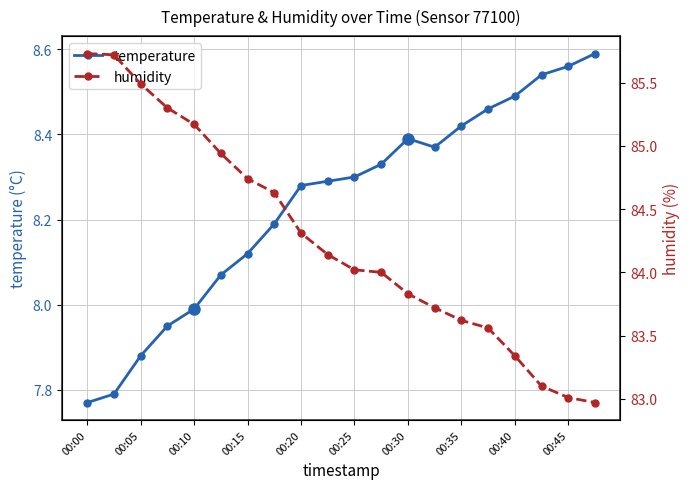

At which label does temperature reach its minimum?

00:00